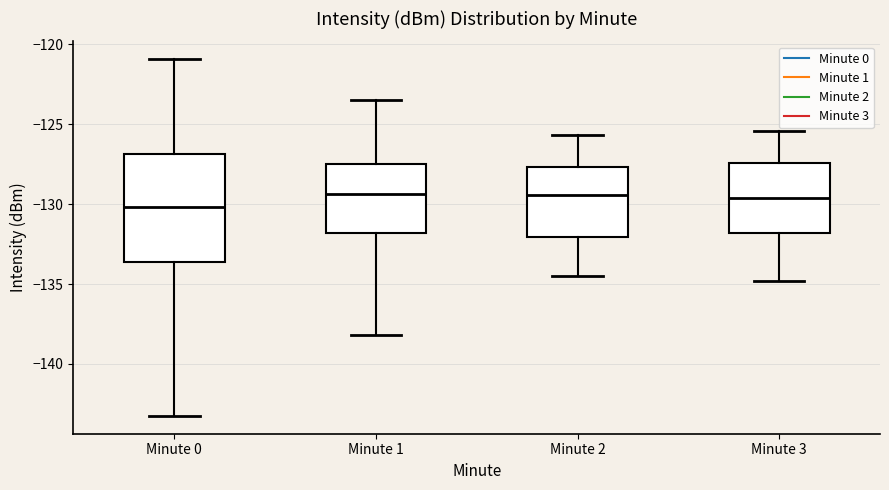

Where is the upper edge of the box for Minute 2 on the y-axis? The values are not printed on the chart, so give them approximately, as read against the axis.

-127.5